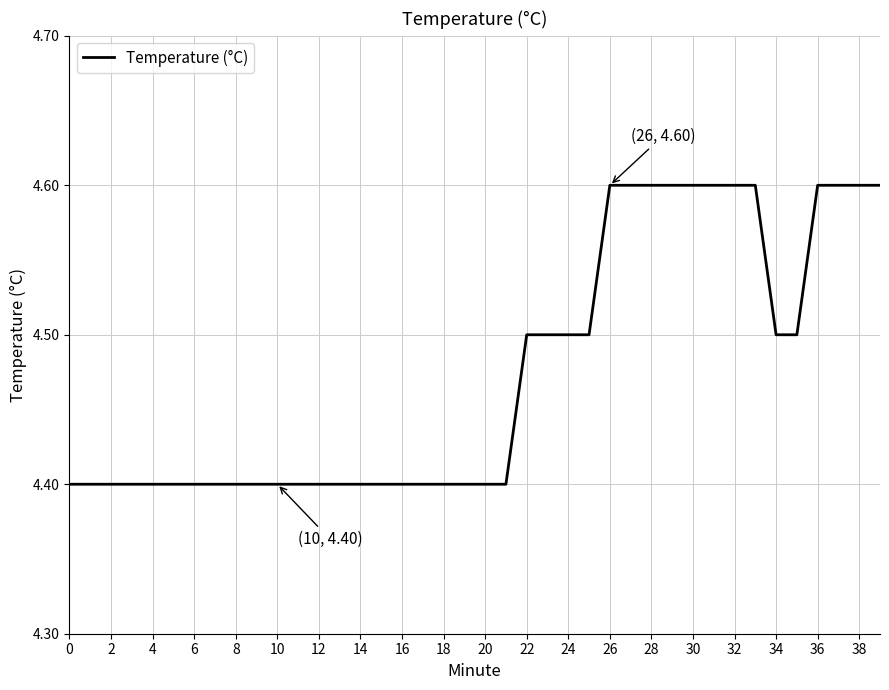

What is the sum of all values?

179.0